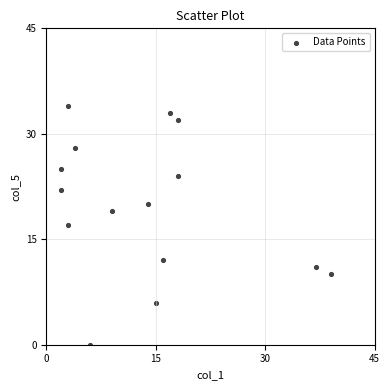

What is the range of Y values (max minus min)?

34